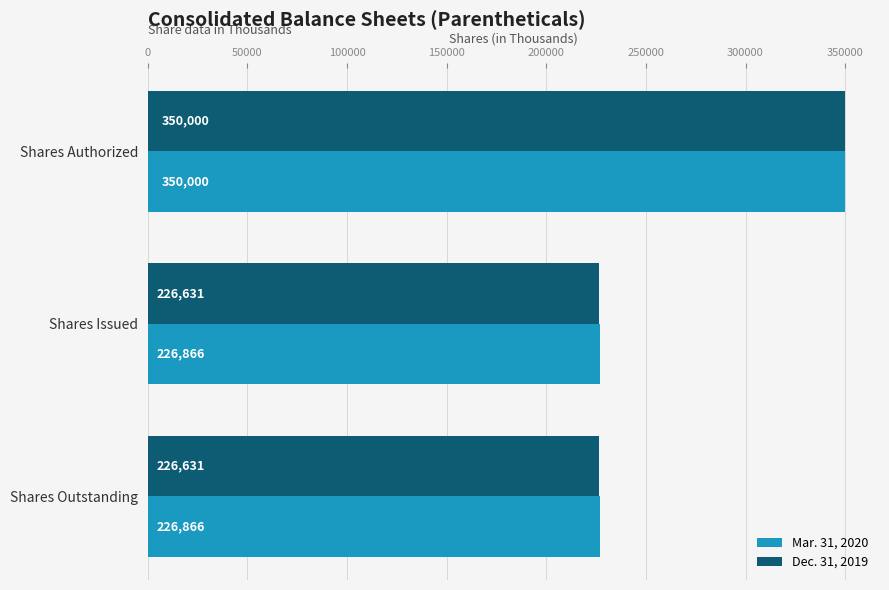

Which series has the largest total across all categories?

Mar. 31, 2020